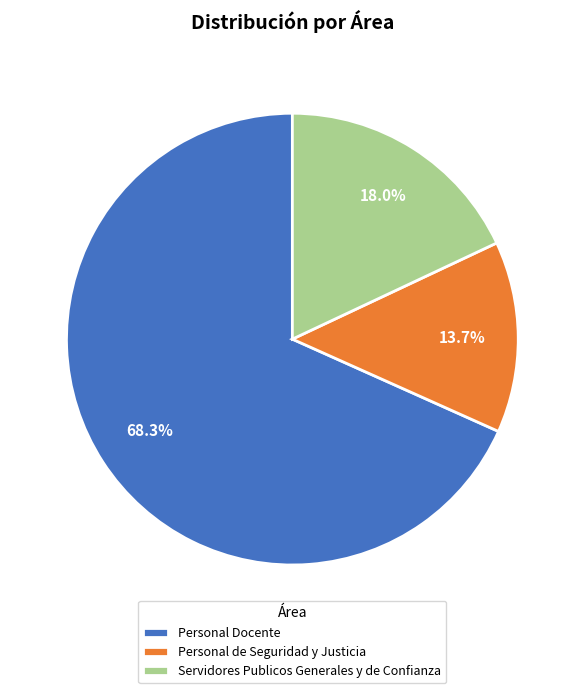

Is it true that Servidores Publicos Generales y de Confianza is 18% of the pie?

True